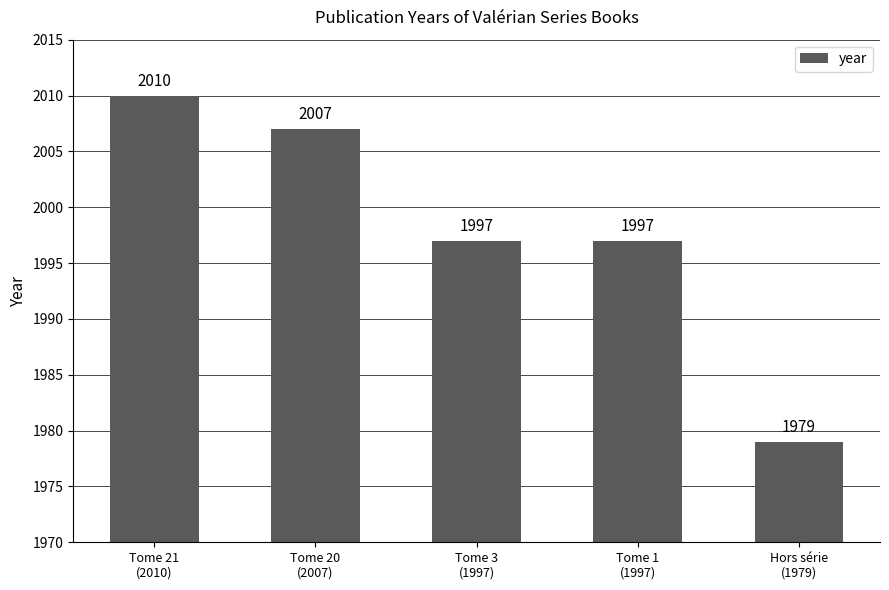

Between Tome 1
(1997) and Hors série
(1979), which is larger?

Tome 1
(1997)